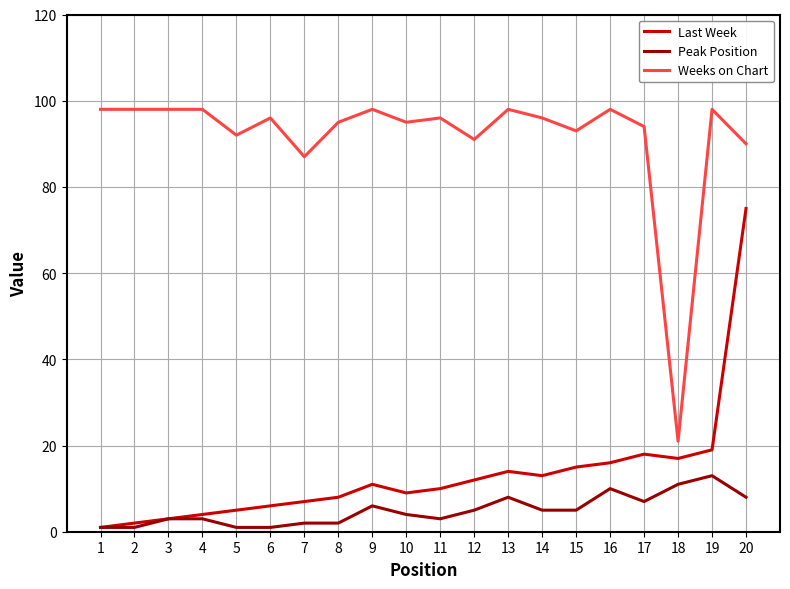

What is the difference between the highest and lowest values at 8?

93